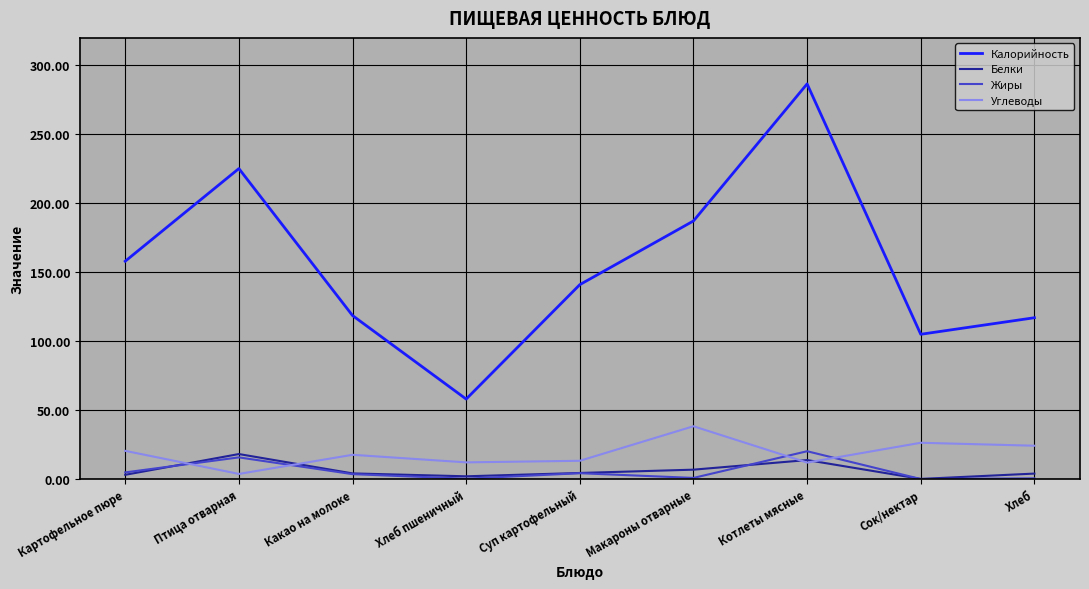

What is the maximum value shown in the chart?

286.6